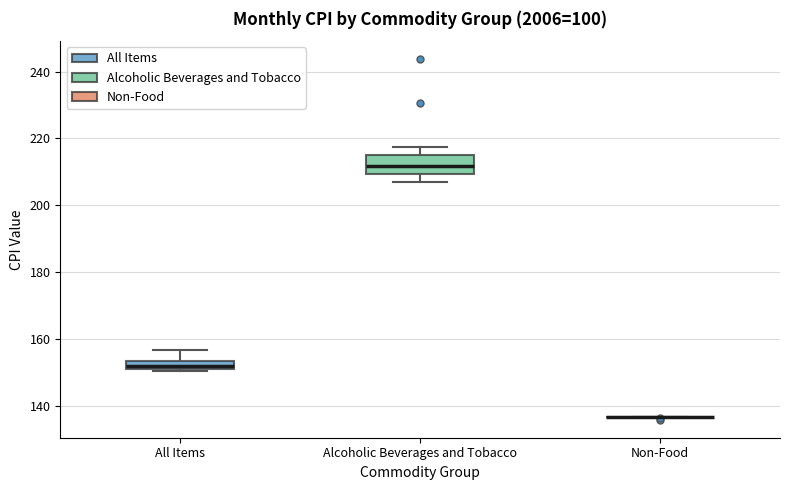

Which box is the tallest, from its lower edge to its upper edge?

Alcoholic Beverages and Tobacco